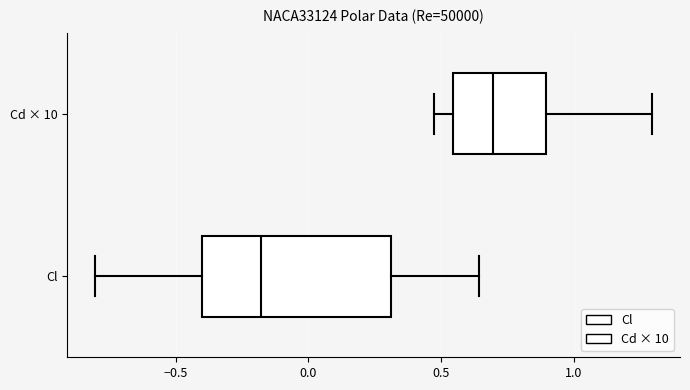

Comparing the boxes themselves (not the whiskers), which one is the widest?

Cl